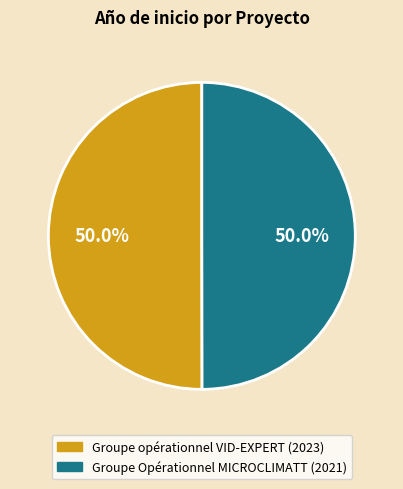

The Groupe opérationnel VID-EXPERT slice represents 50% of the pie. True or false?

True